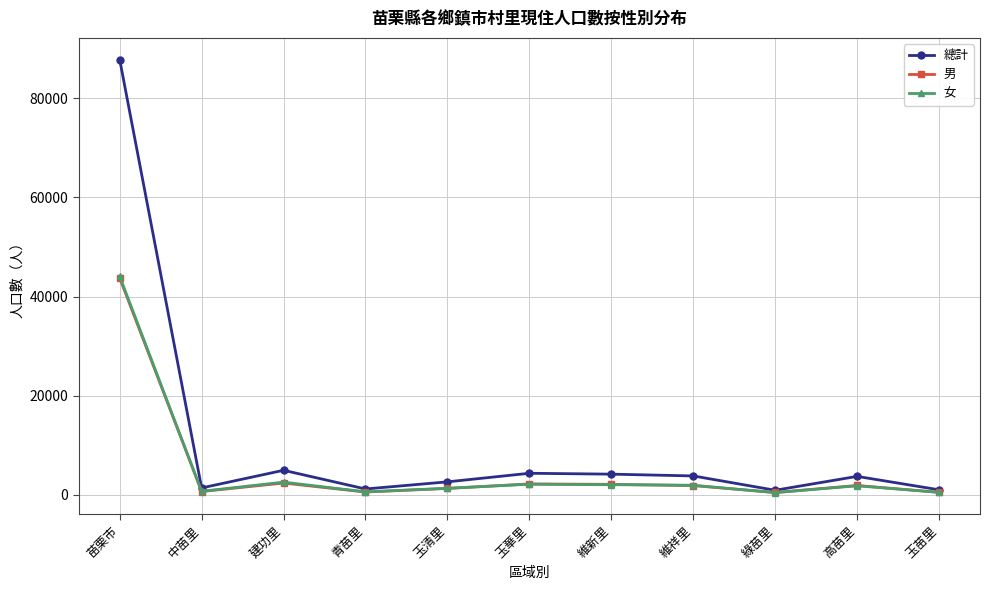

What is the sum of the 女 values at 高苗里 and 苗栗市?

45916